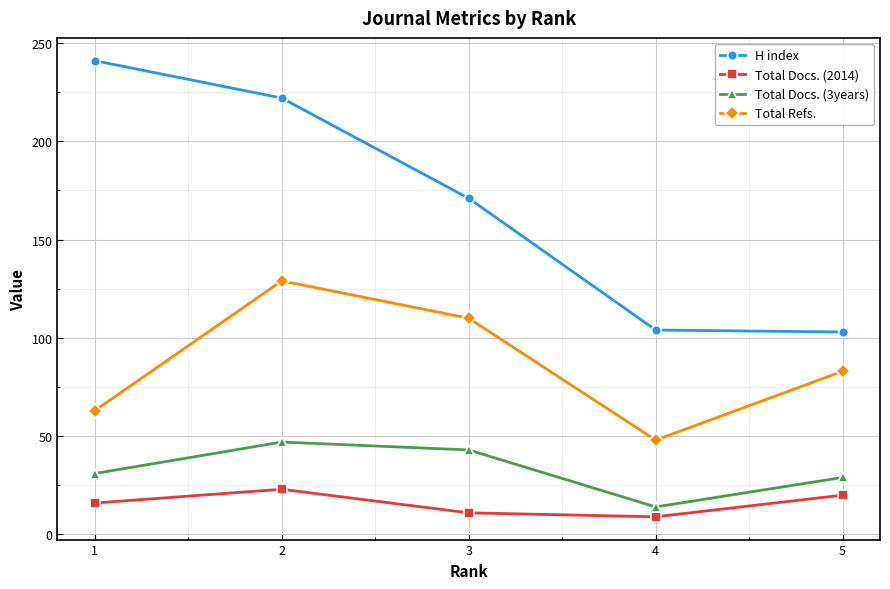

Is it true that Total Docs. (3years) equals 10 at 5?

False